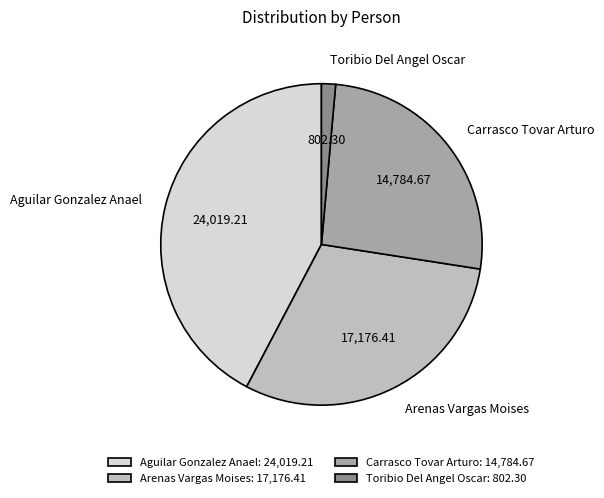

The Aguilar Gonzalez Anael slice represents 42% of the pie. True or false?

True